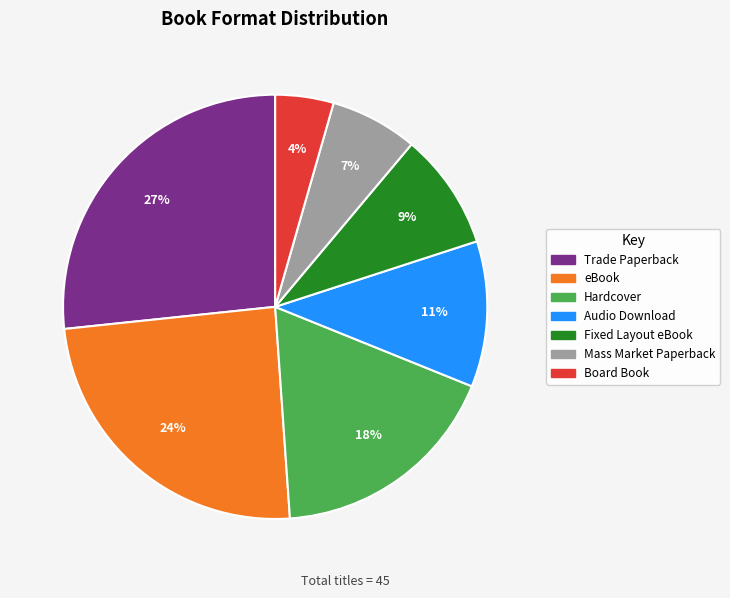

Combined, do Trade Paperback and Hardcover account for over 50%?

No